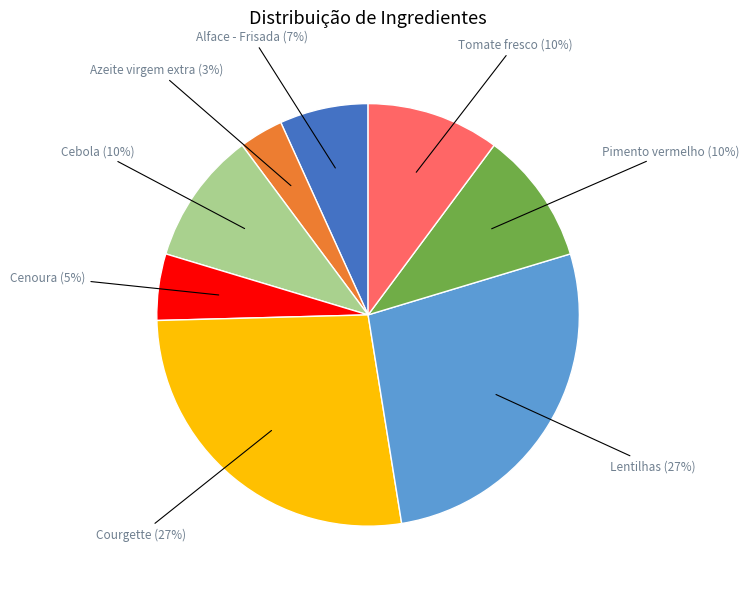

Is the sum of Pimento vermelho (10%) and Cebola (10%) greater than half?

No